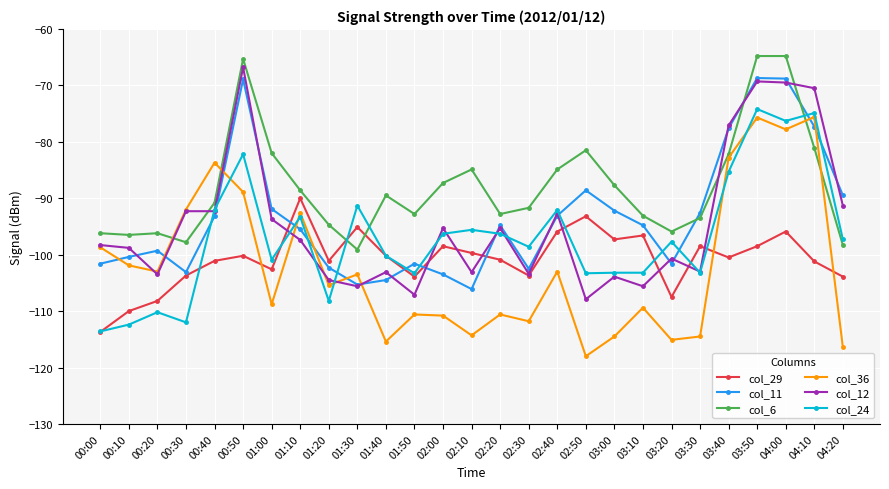

At which category does col_12 reach its first local valley?

00:20